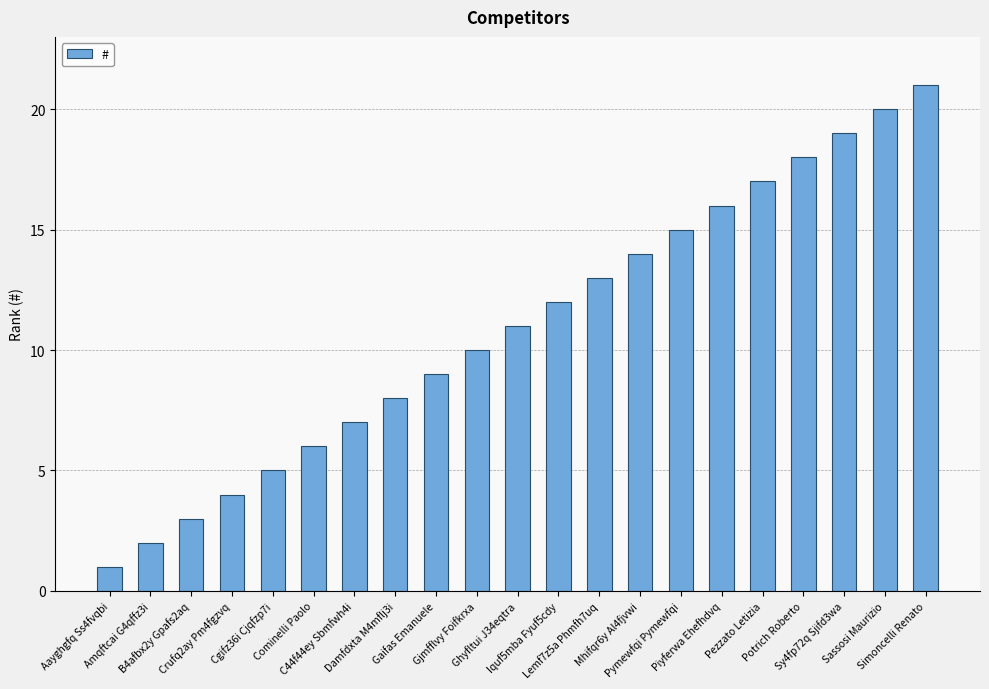

What is the smallest value displayed?

1